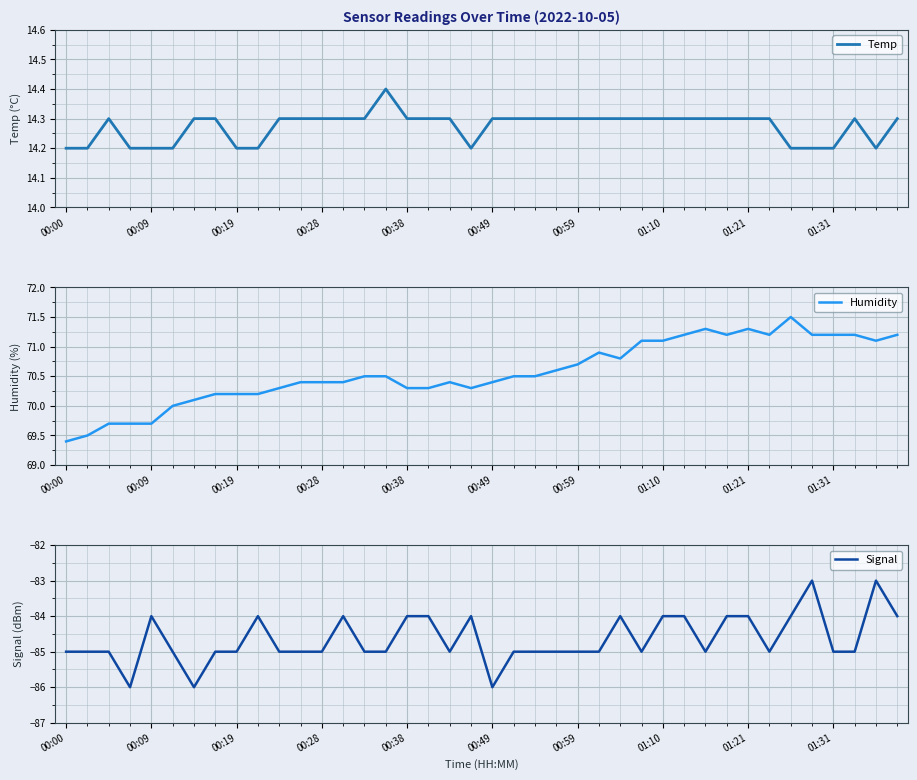

True or false: Temp has a value of 22.0 at 26.

False